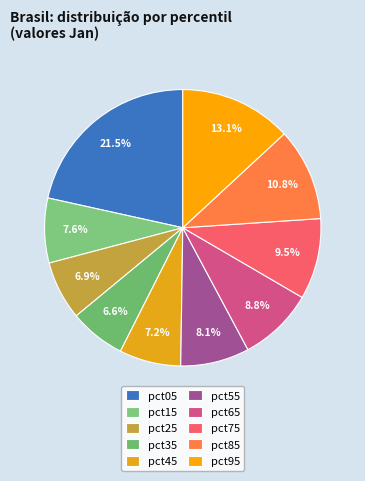

Rank the categories by value from highest to lowest.

pct05, pct95, pct85, pct75, pct65, pct55, pct15, pct45, pct25, pct35